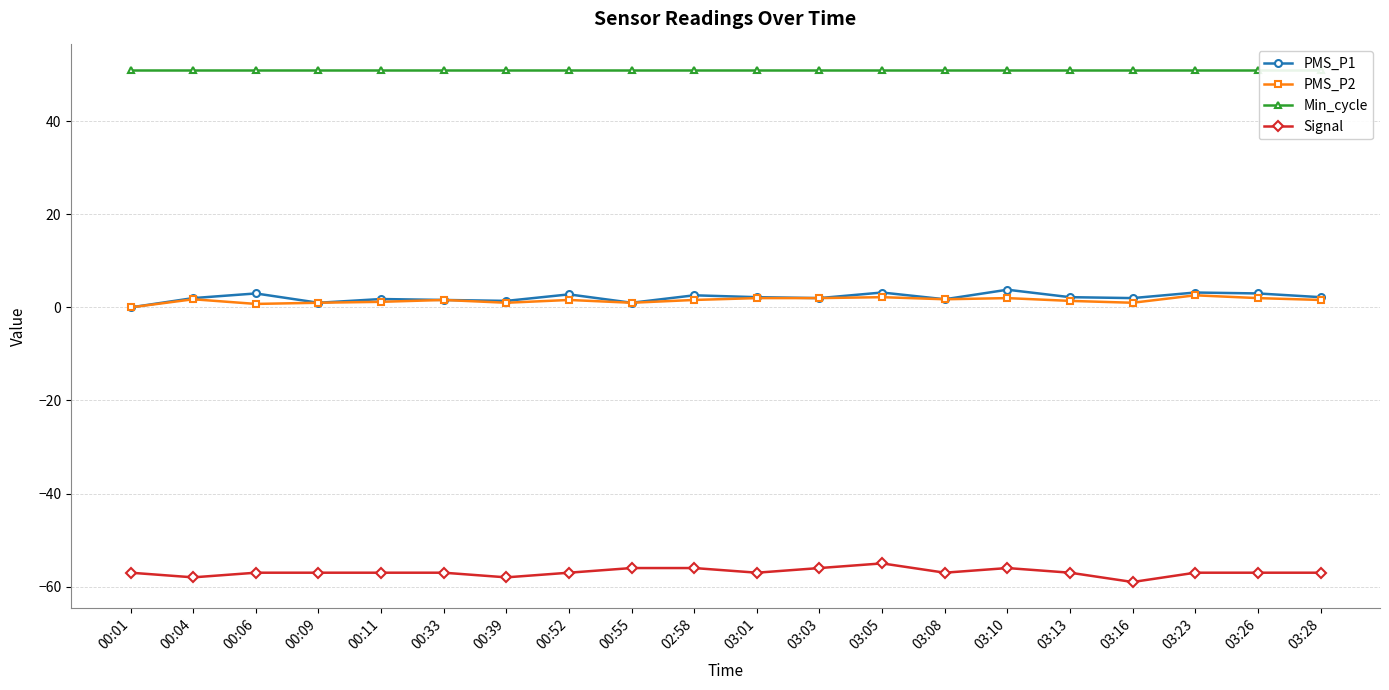

What is the label of the 2nd point from the right?

03:26